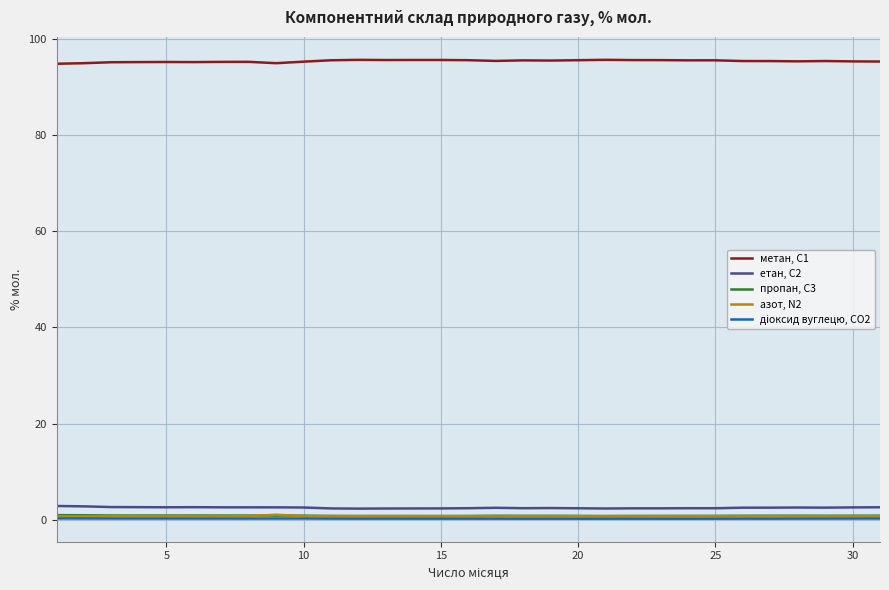

In етан, С2, how many points are higher than both neighbors (excluding endpoints)?

6